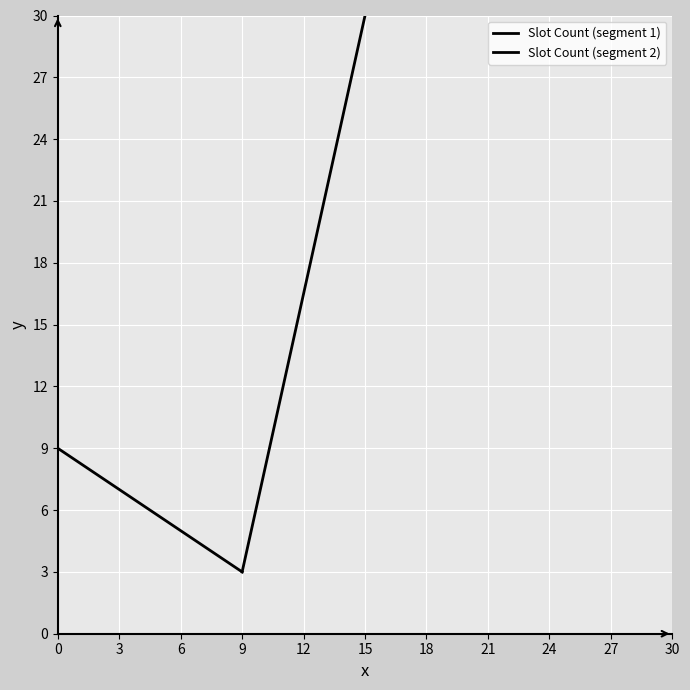

At how many categories does at least one series exceed 5?

2